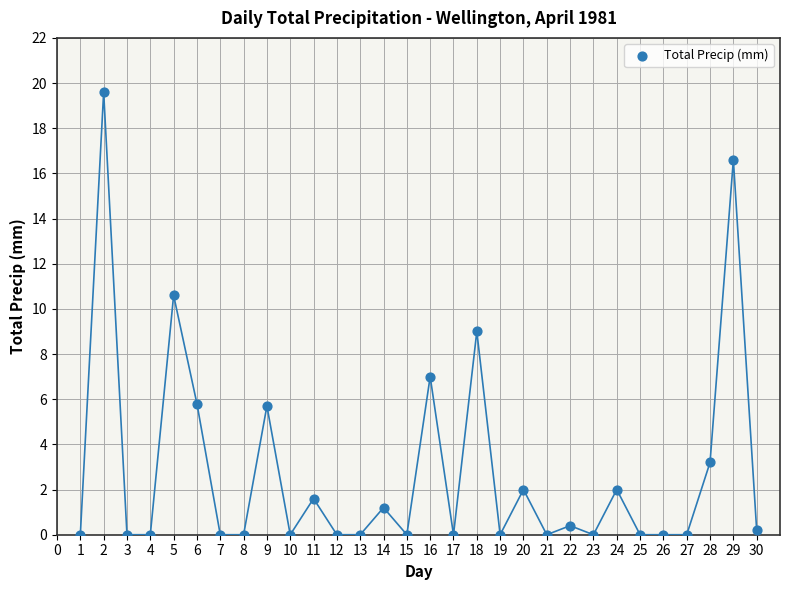

What is the range of X values (max minus min)?

29.0